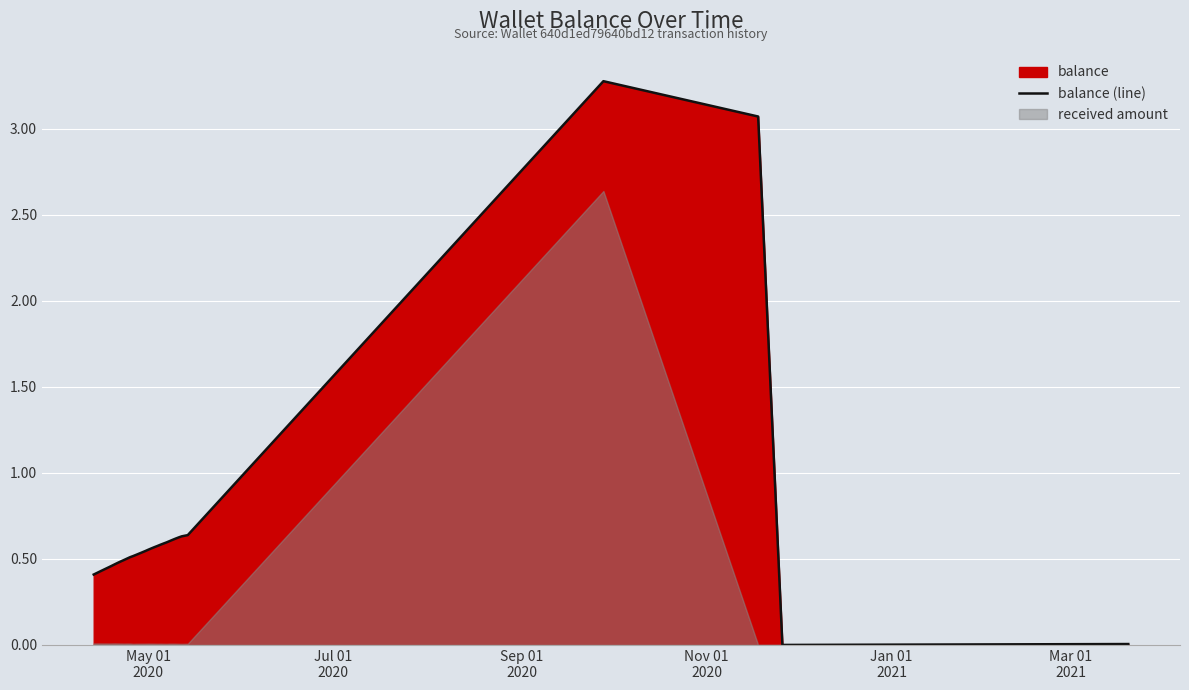

What is the greatest value displayed?

3.3